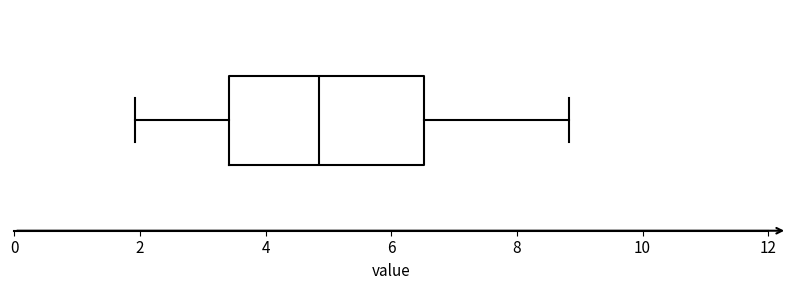

Where does the right whisker of the box end on the x-axis? The values are not printed on the chart, so give them approximately, as read against the axis.

8.8